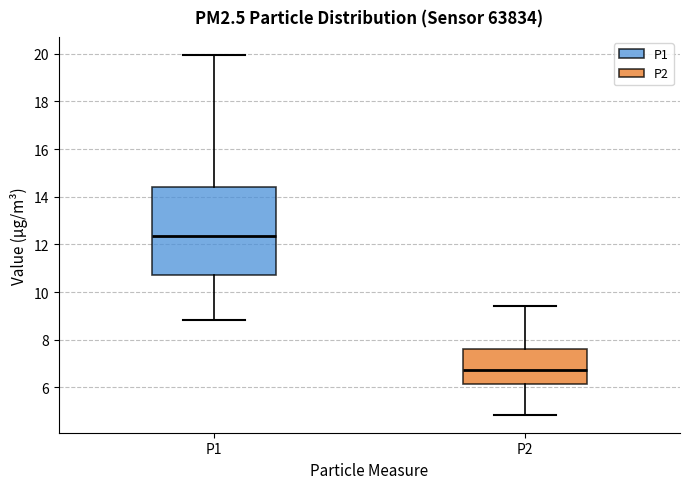

Comparing the boxes themselves (not the whiskers), which one is the tallest?

P1